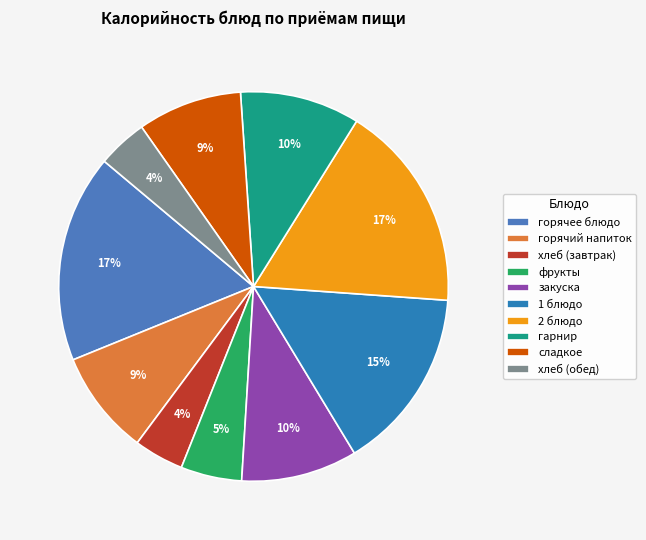

How many slices are in this pie chart?

10